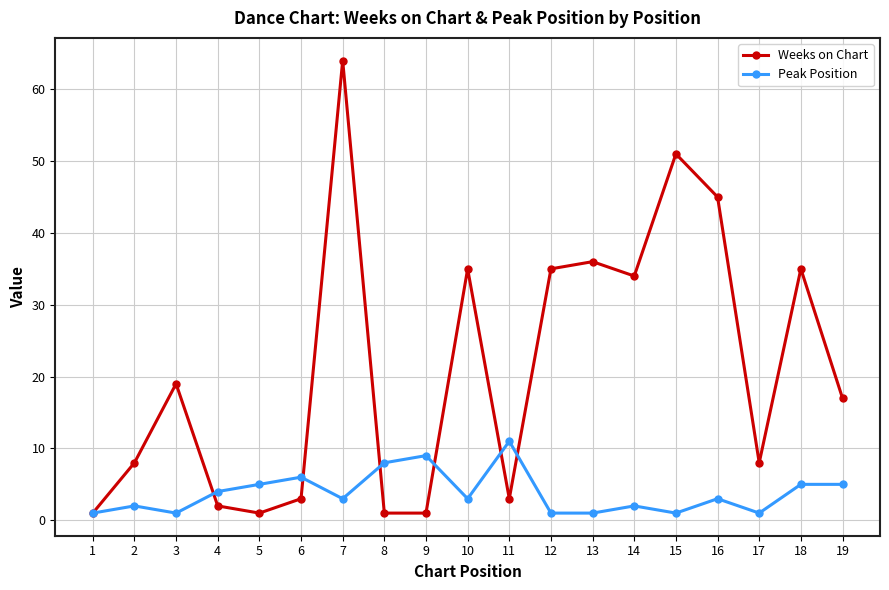

At how many categories does at least one series exceed 13?

10